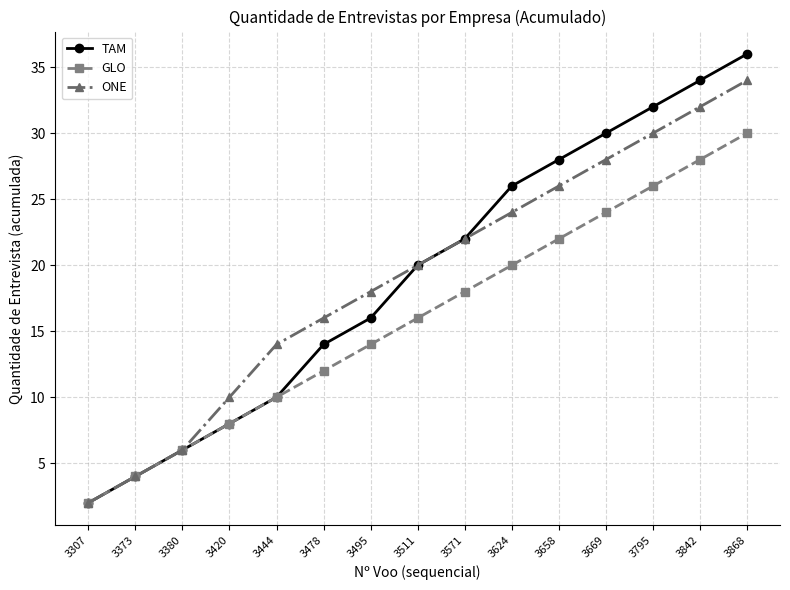

What are all the series names shown in the legend?

TAM, GLO, ONE